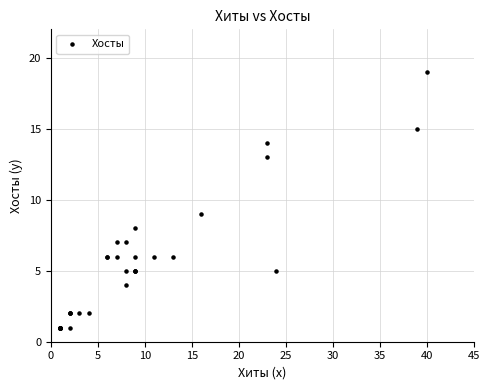

What Y value in the scatter plot is closest to 10?

9